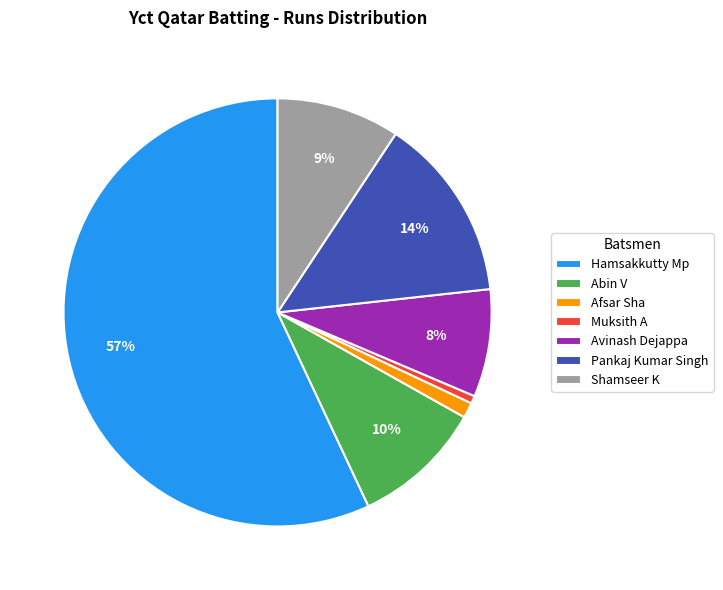

Combined, do Pankaj Kumar Singh and Hamsakkutty Mp account for over 50%?

Yes